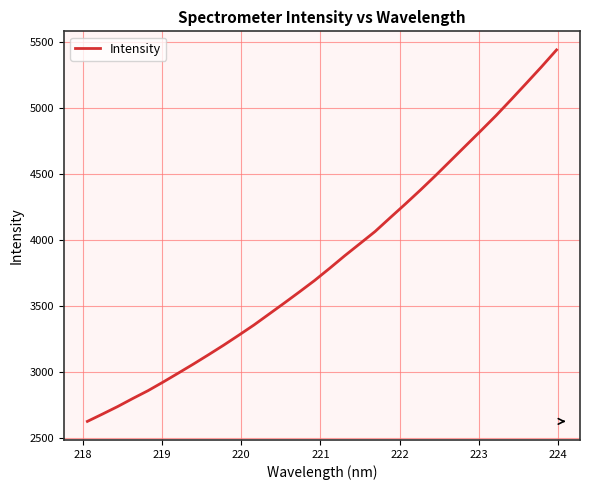

What is the difference between the maximum and minimum values?

2810.4